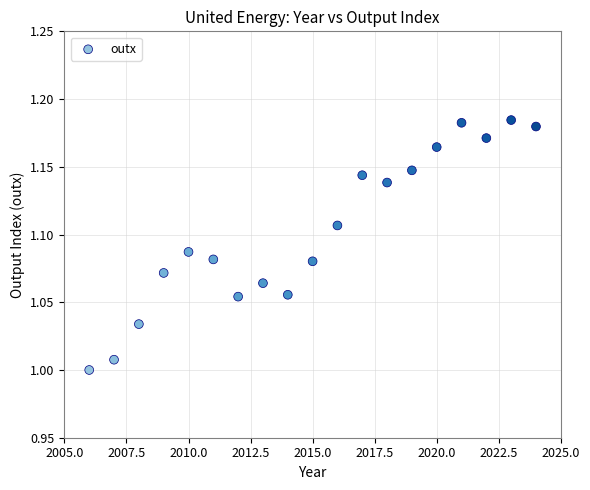

What is the range of X values (max minus min)?

18.0